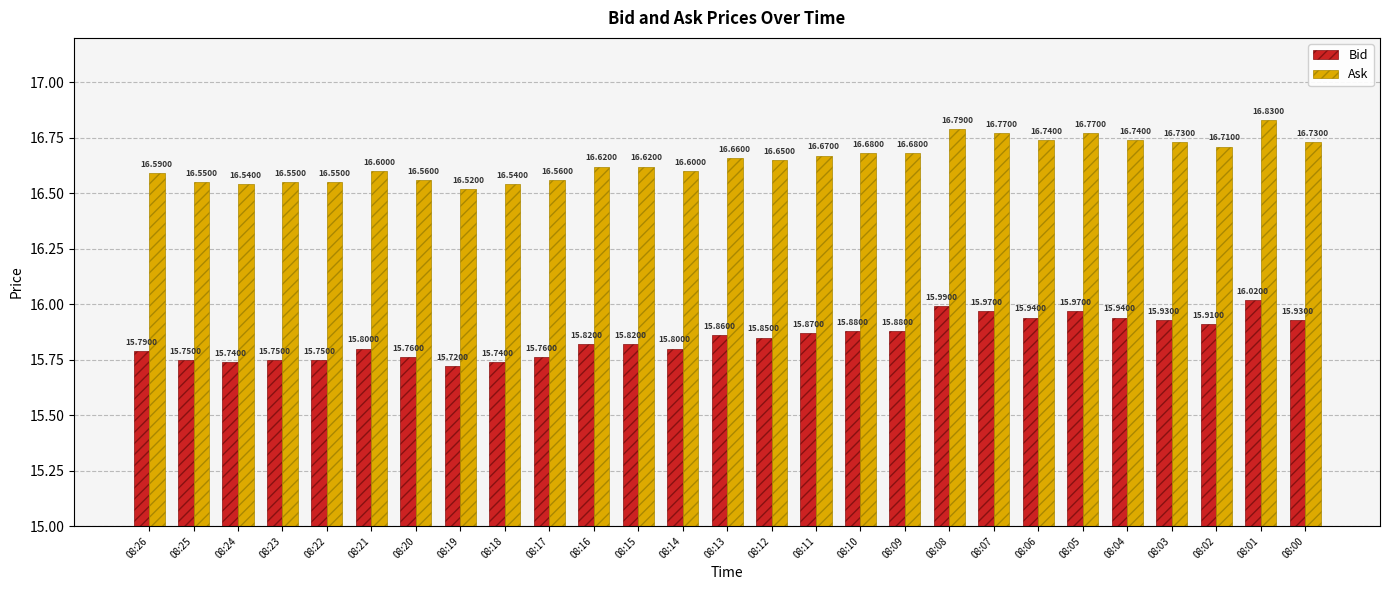

What are all the series names shown in the legend?

Bid, Ask